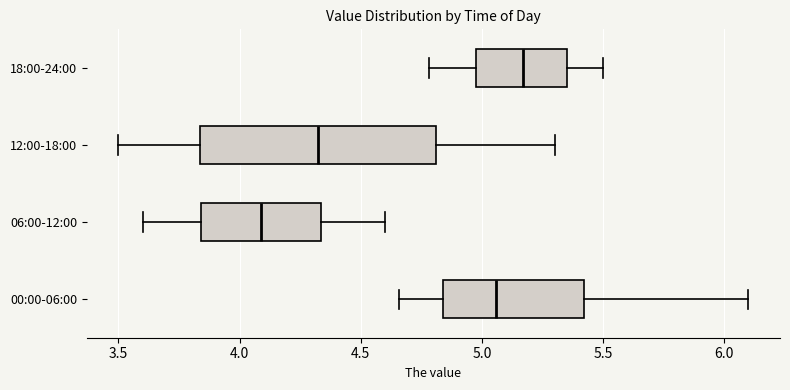

Comparing the boxes themselves (not the whiskers), which one is the widest?

12:00-18:00